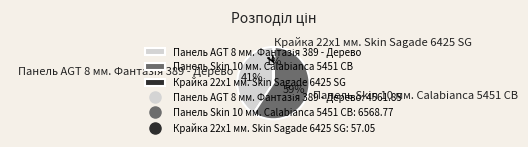

The Панель Skin 10 мм. Calabianca 5451 CB slice represents 52% of the pie. True or false?

False